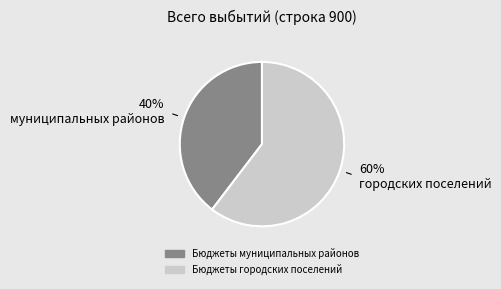

How many segments does this pie chart have?

2